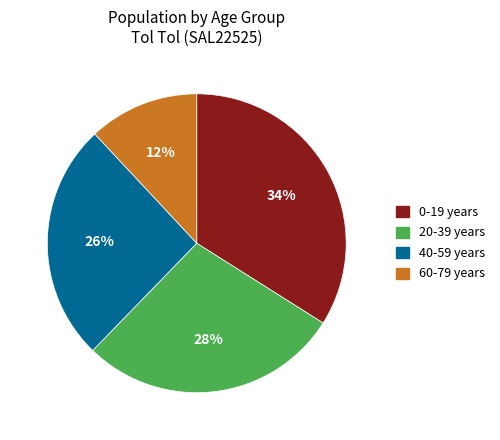

True or false: 0-19 years accounts for 41% of the total.

False